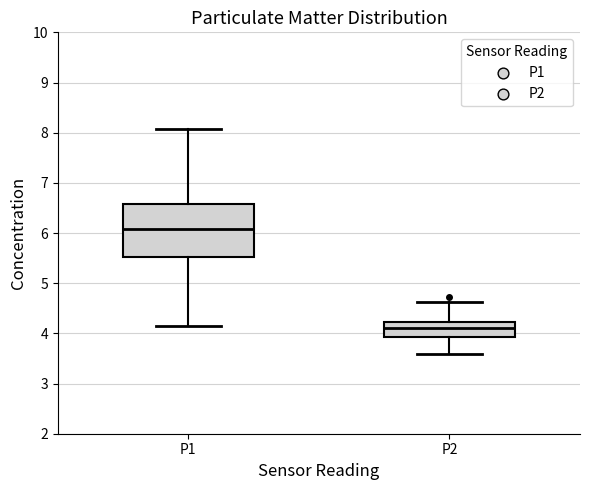

Reading left to right, read every box against the y-axis: the position of its median line, the range the box covers, and the ends of its whiskers. The values are not printed on the chart, so give them approximately, as read against the axis.

P1: median 6.1, box 5.5 to 6.6, whiskers 4.2 to 8.1
P2: median 4.1, box 3.9 to 4.2, whiskers 3.6 to 4.6